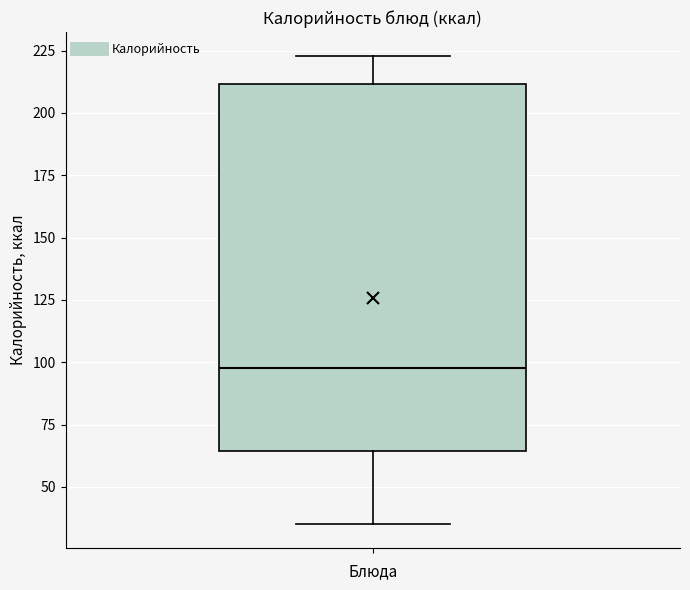

Where does the median line of the box sit on the y-axis? The values are not printed on the chart, so give them approximately, as read against the axis.

100